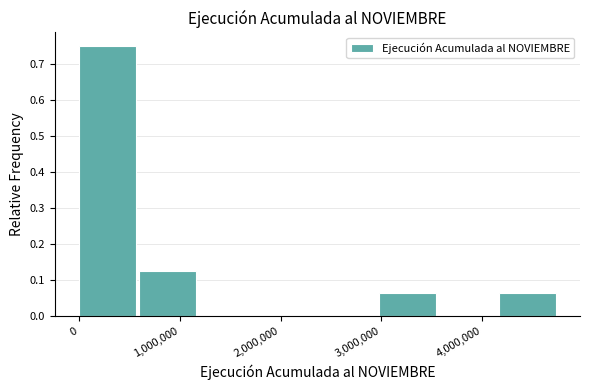

Reading left to right, transcribe this chart: for each bar, give the range it covers on the x-axis and its height. Neither the bar edges nor the heights are printed on the chart, so give them approximately, as read against the axes.

0 to 600000: 0.75
600000 to 1200000: 0.13
1200000 to 1800000: 0
1800000 to 2400000: 0
2400000 to 3000000: 0
3000000 to 3600000: 0.06
3600000 to 4200000: 0
4200000 to 4800000: 0.06